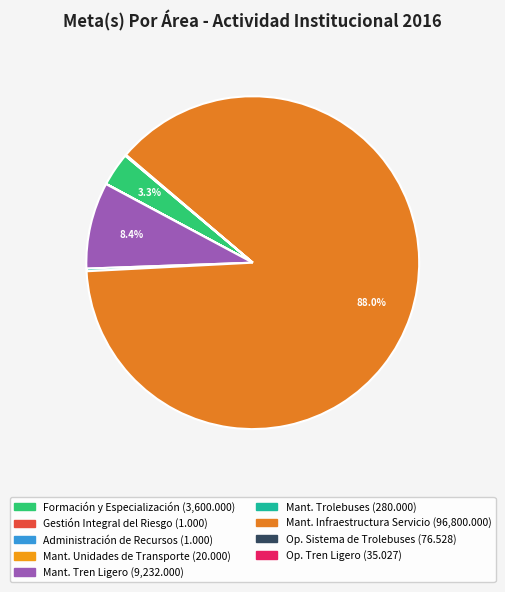

Rank the categories by value from lowest to highest.

Gestión Integral del Riesgo en Materia, Administración de Recursos Institucionales, Mantenimiento a Unidades de Transporte, Operación del Tren Ligero, Operación del Sistema de Trolebuses, Mantenimiento al Sistema de Trolebuses, Formación y Especialización para la Igualdad, Mantenimiento al Sistema de Tren Ligero, Mantenimiento de Infraestructura para el Servicio